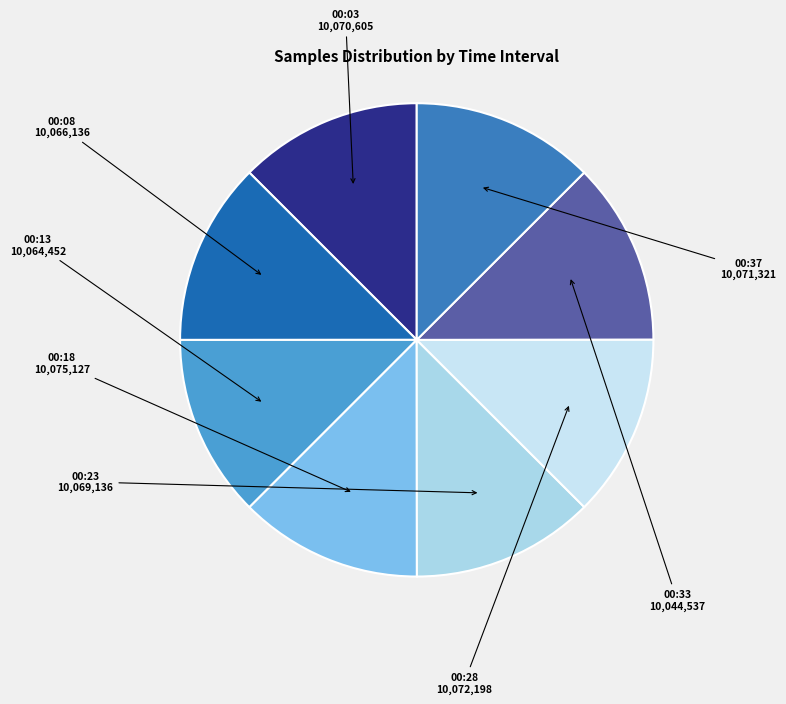

Approximately how many times larger is the value at 00:33 compared to 00:28?

1.0